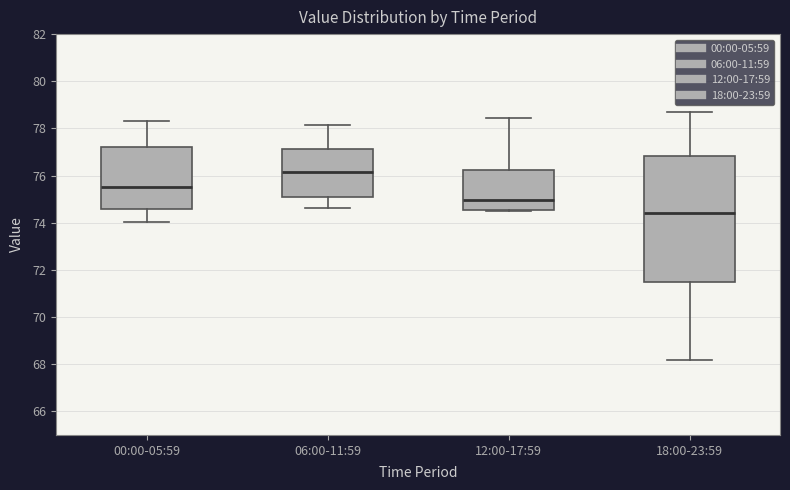

Reading left to right, transcribe this box plot: for each box, give where its median line is, the range the box spans, and where its two whiskers end, as read against the y-axis. The values are not printed on the chart, so give them approximately, as read against the axis.

00:00-05:59: median 75.6, box 74.6 to 77.2, whiskers 74.0 to 78.4
06:00-11:59: median 76.2, box 75.0 to 77.2, whiskers 74.6 to 78.2
12:00-17:59: median 75.0, box 74.6 to 76.2, whiskers 74.6 (just below the box's lower edge) to 78.4
18:00-23:59: median 74.4, box 71.6 to 76.8, whiskers 68.2 to 78.8